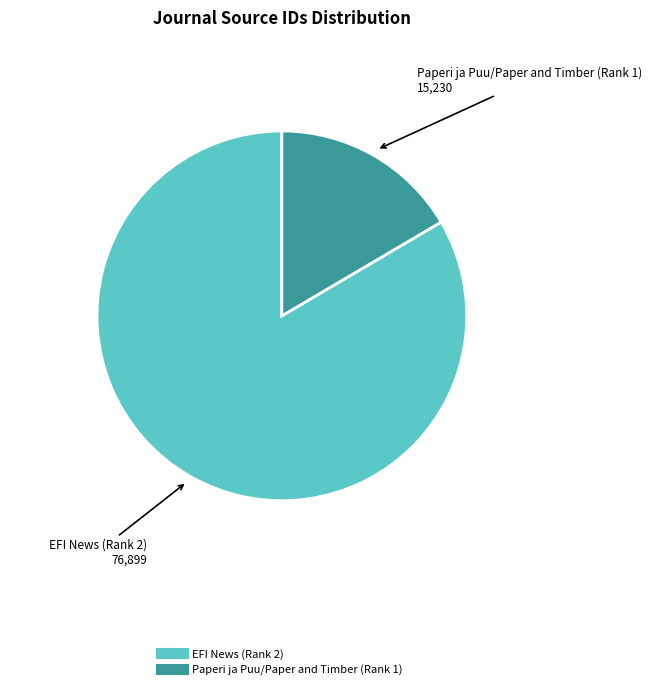

How many segments does this pie chart have?

2